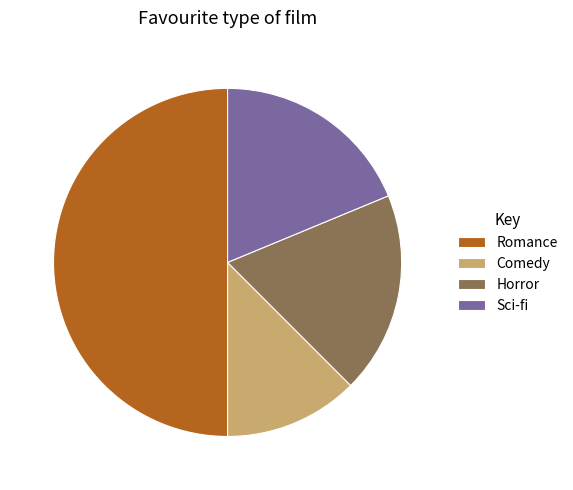

True or false: Romance accounts for 50% of the total.

True